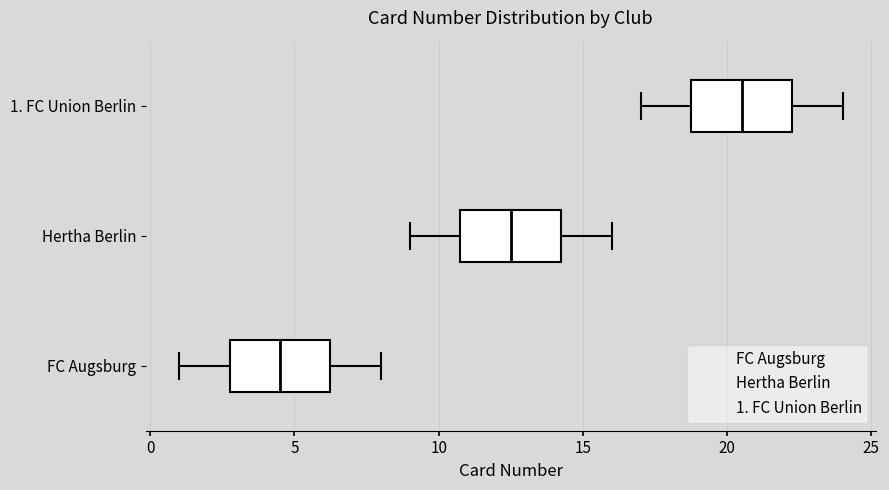

Which box's median line is the furthest to the right?

1. FC Union Berlin